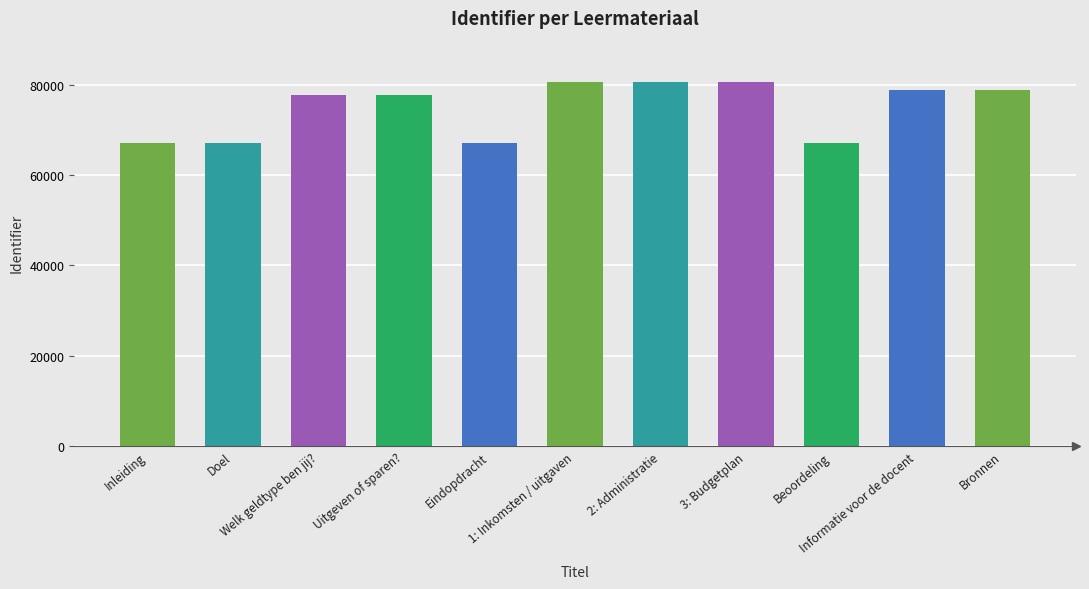

True or false: the data shows 115175 at Bronnen.

False